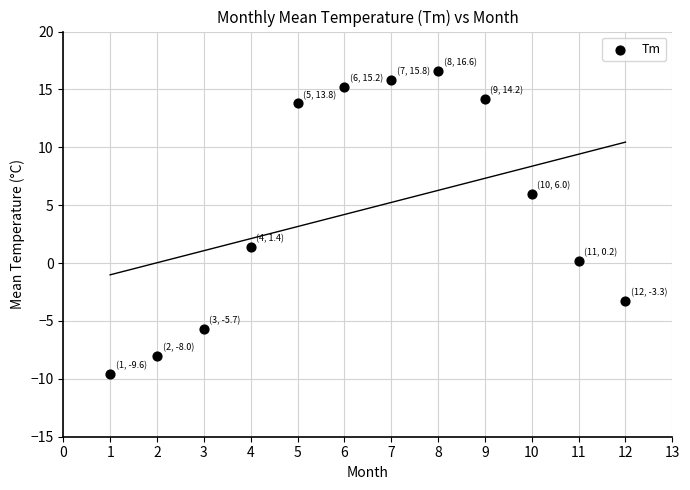

What is the range of Y values (max minus min)?

26.2